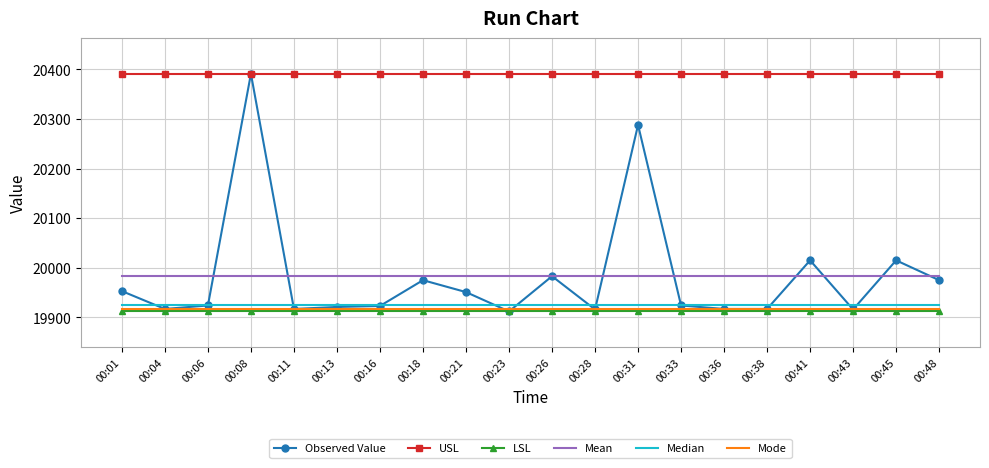

What is the difference between the highest and lowest values at 00:08?

479.0